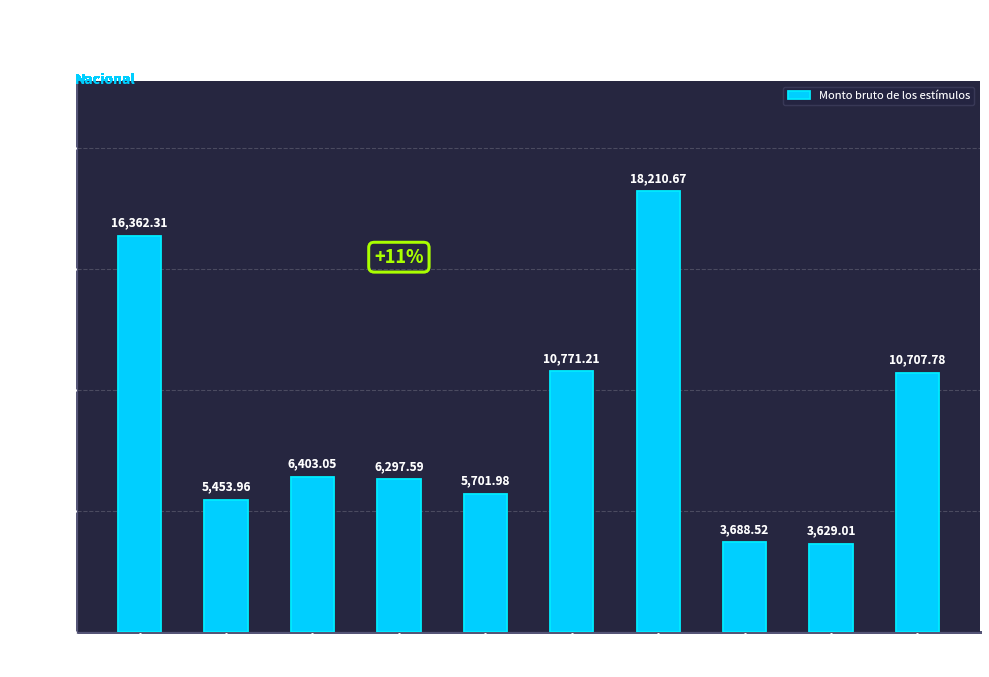

Between ID 6 and ID 8, which is larger?

ID 6